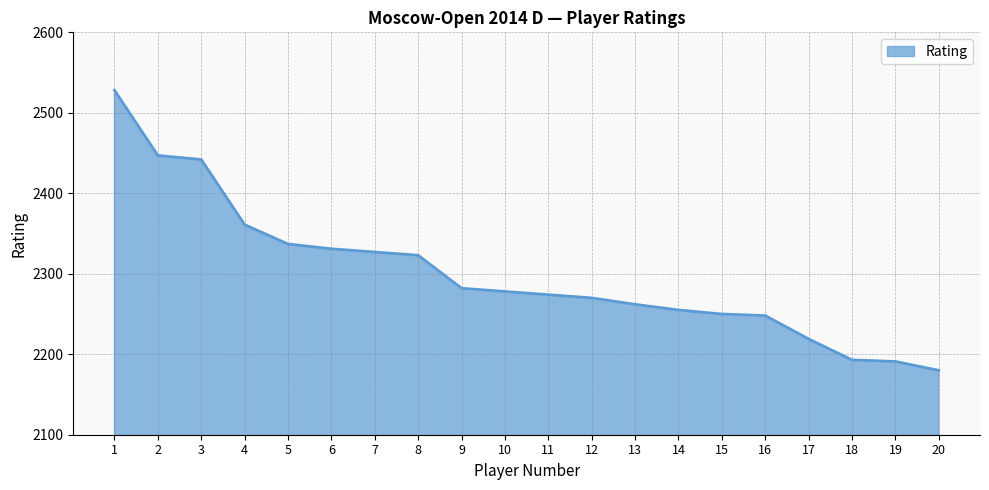

Does the chart display data point markers on the line(s)?

No